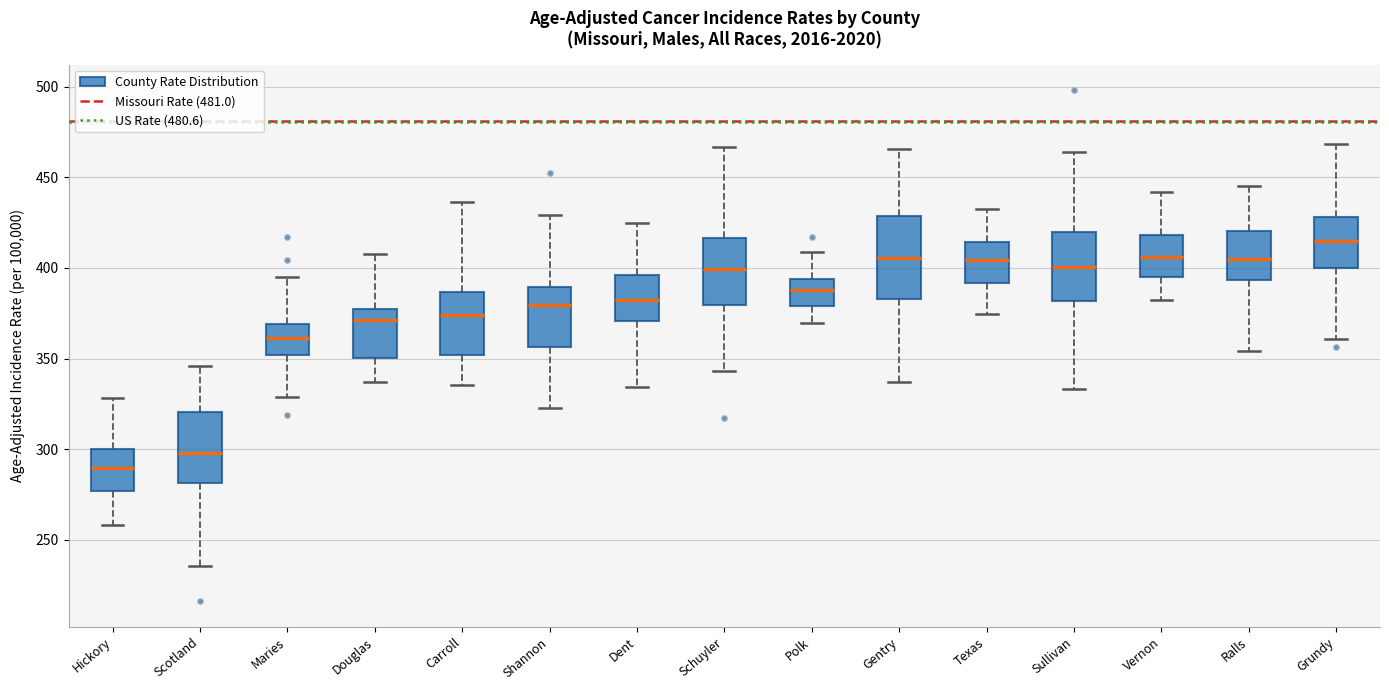

Which box is the tallest, from its lower edge to its upper edge?

Gentry